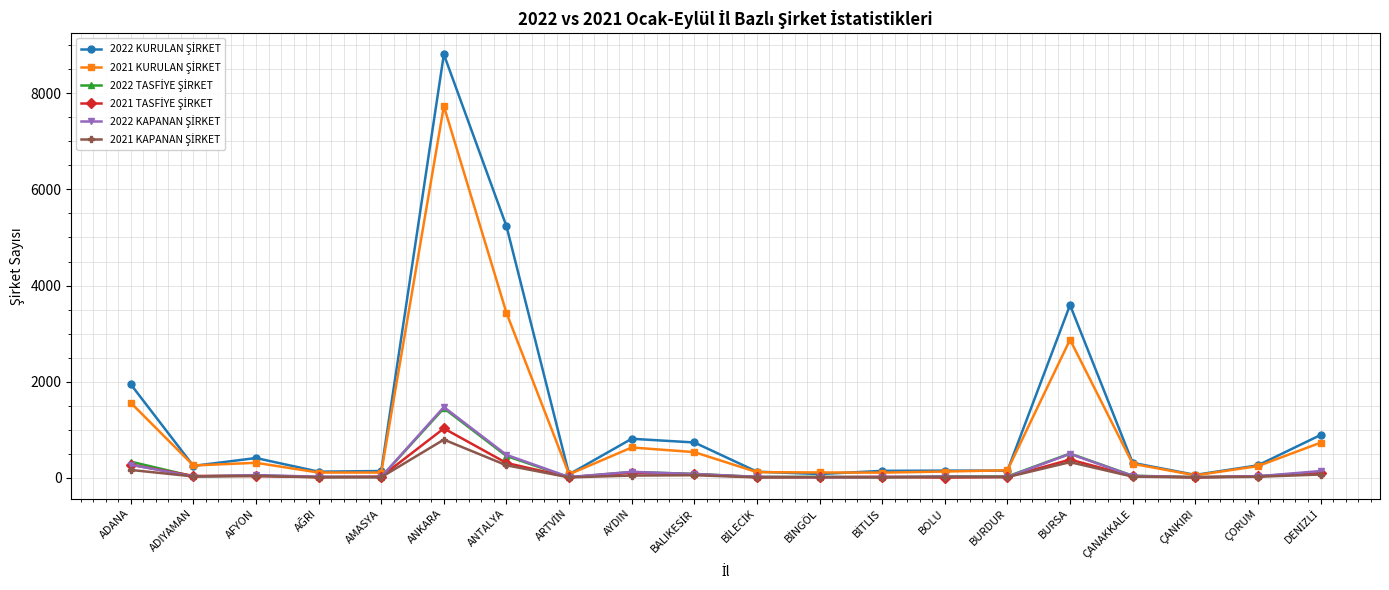

What is the spread (max minus min) of values at BURSA?

3272